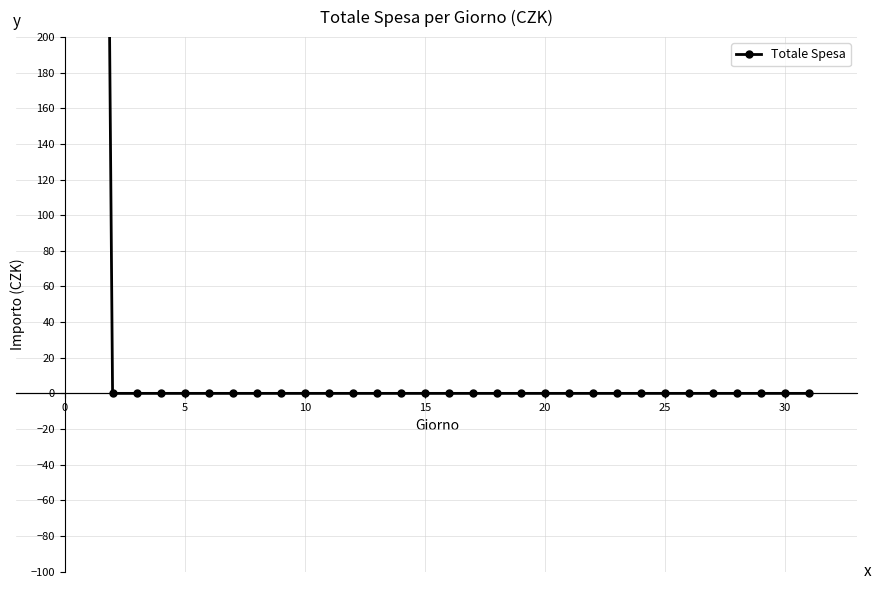

What is the greatest value displayed?

1616